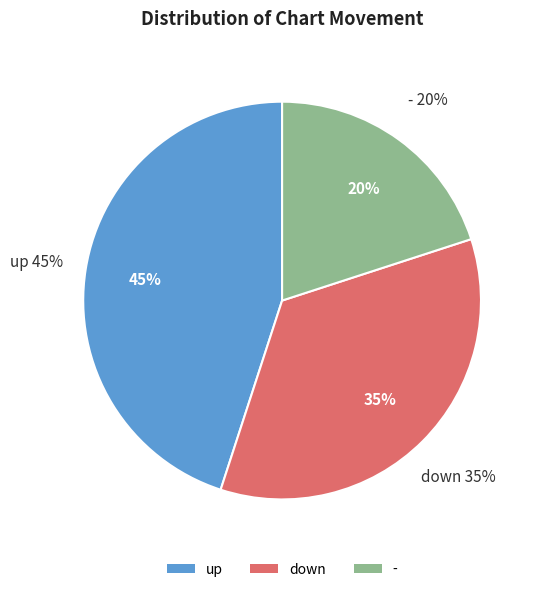

Which category has the smallest portion of the pie?

-